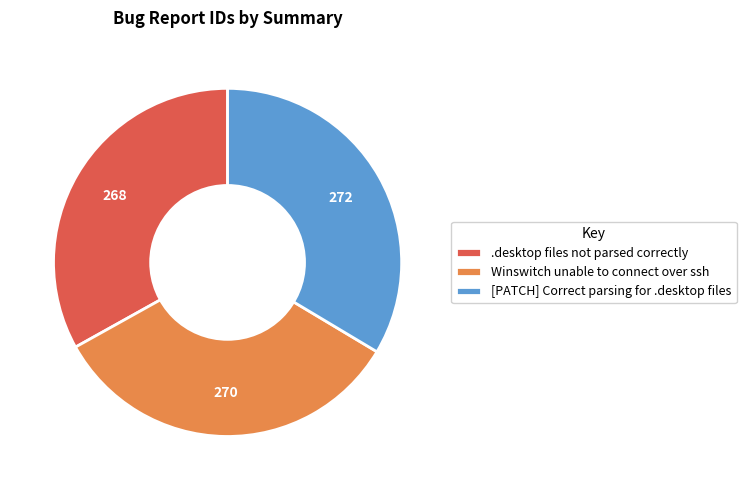

What is the ratio of the value at Winswitch unable to connect over ssh to the value at .desktop files not parsed correctly?

1.0